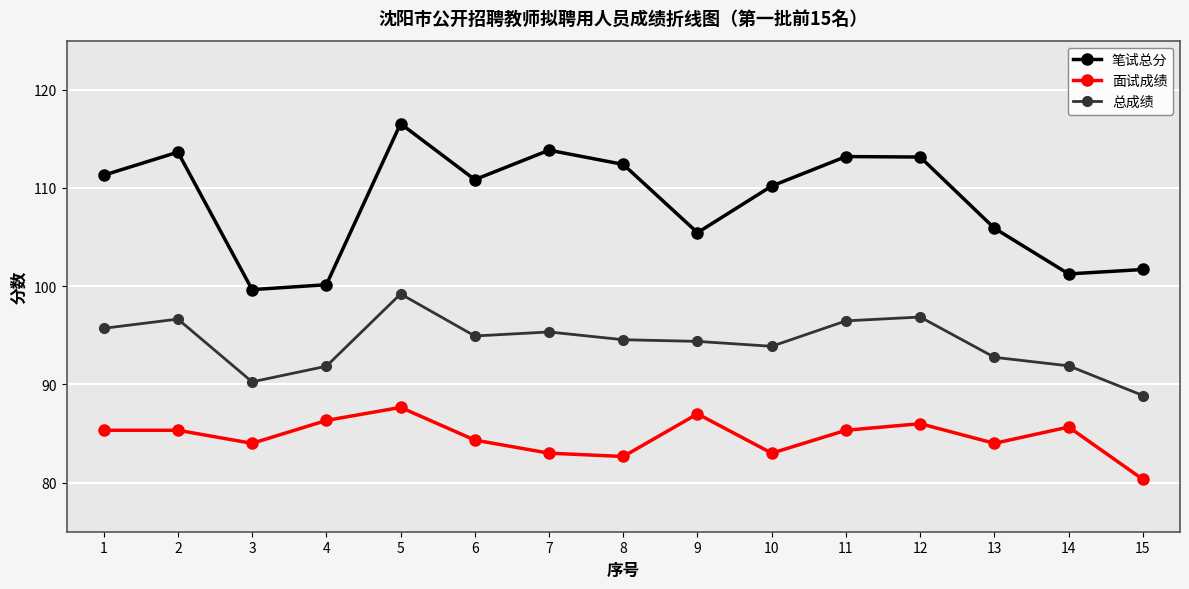

The 总成绩 series shows 94.4 at 9. True or false?

True